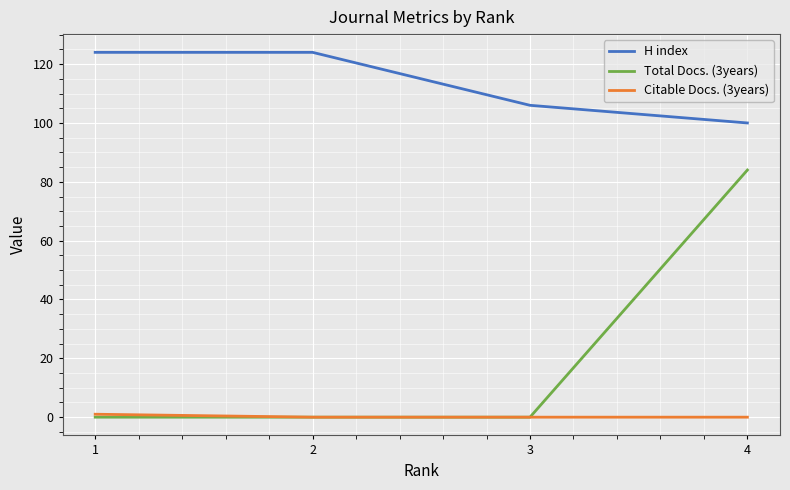

Reading right to left, list all the values displayed in this chart.

H index: 4=100	3=106	2=124	1=124
Total Docs. (3years): 4=84	3=0	2=0	1=0
Citable Docs. (3years): 4=0	3=0	2=0	1=1